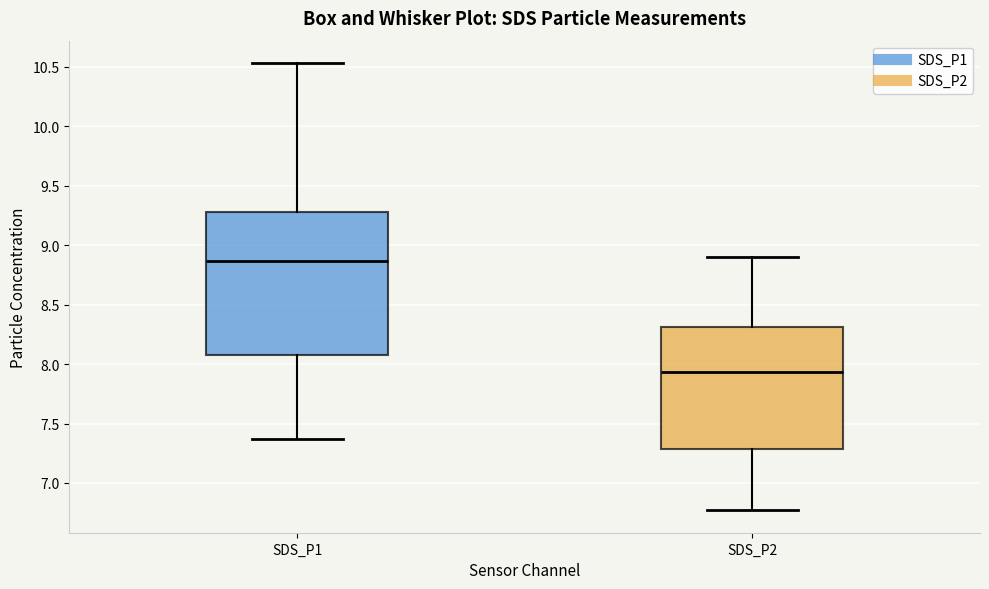

Reading left to right, transcribe this box plot: for each box, give where its median line is, the range the box spans, and where its two whiskers end, as read against the y-axis. The values are not printed on the chart, so give them approximately, as read against the axis.

SDS_P1: median 8.85, box 8.10 to 9.30, whiskers 7.35 to 10.55
SDS_P2: median 7.95, box 7.30 to 8.30, whiskers 6.75 to 8.90